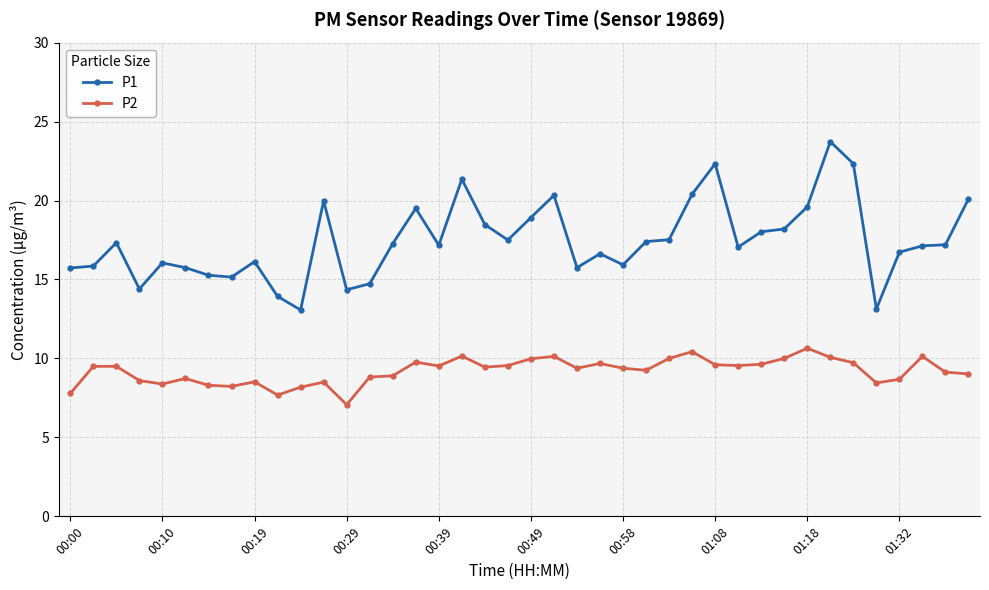

Which series has the largest total across all categories?

P1